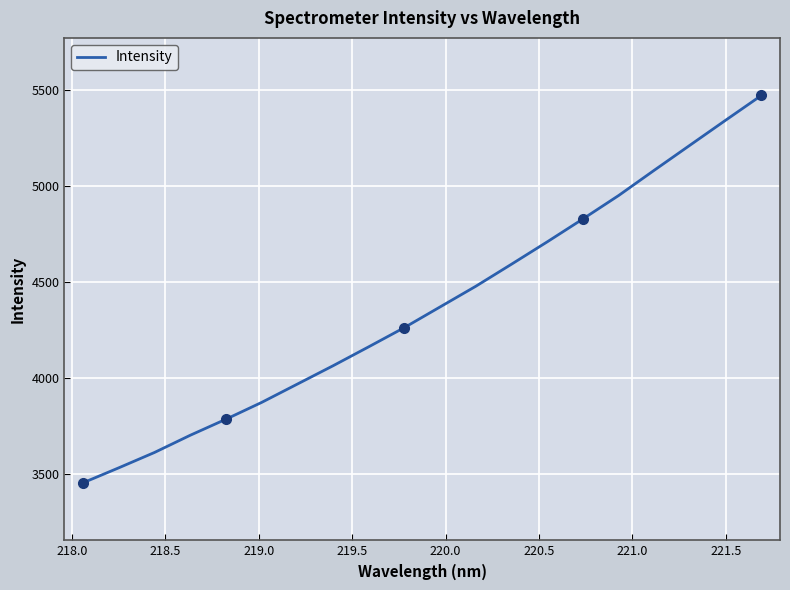

What is the difference between the maximum and minimum values?

2018.1